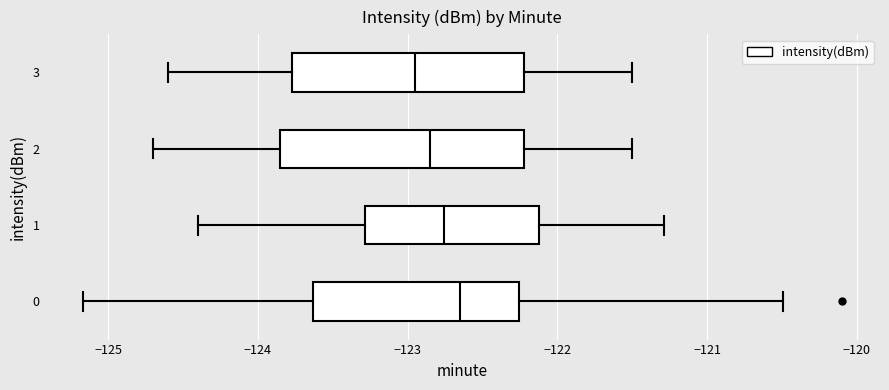

Which box has the furthest to the left median line?

3